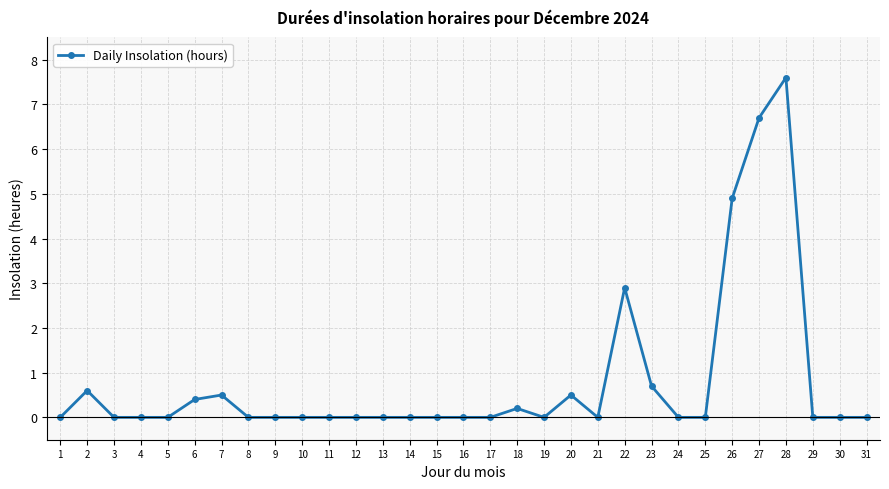

What is the sum of all values?

25.0